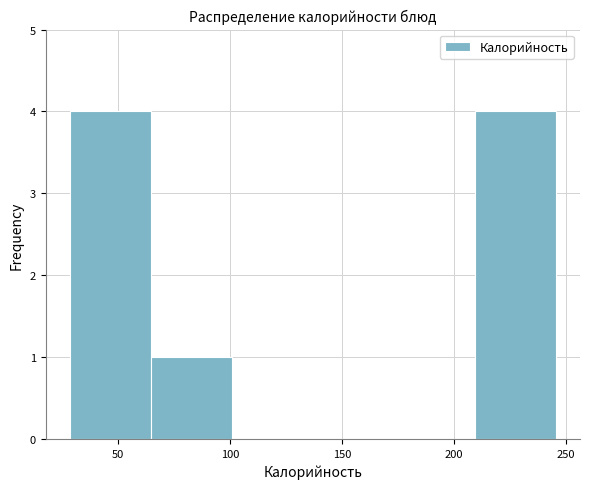

Reading left to right, transcribe this chart: for each bar, give the range it covers on the x-axis and its height. Neither the bar edges nor the heights are printed on the chart, so give them approximately, as read against the axes.

30 to 65: 4
65 to 100: 1
100 to 135: 0
135 to 175: 0
175 to 210: 0
210 to 245: 4